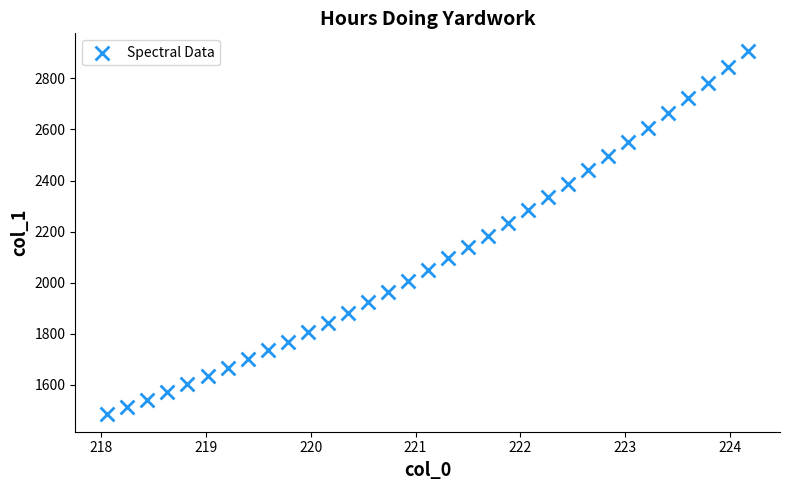

What is the range of X values (max minus min)?

6.1